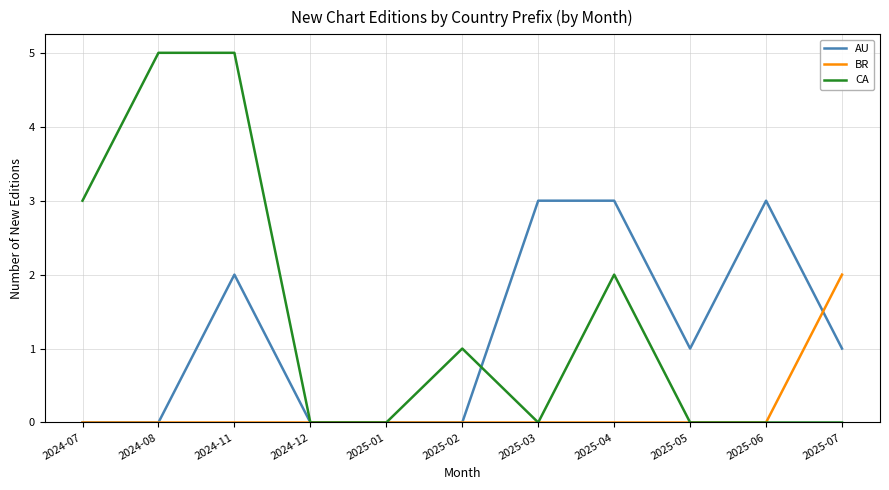

At 2024-11, list the series in order from largest to smallest.

CA, AU, BR